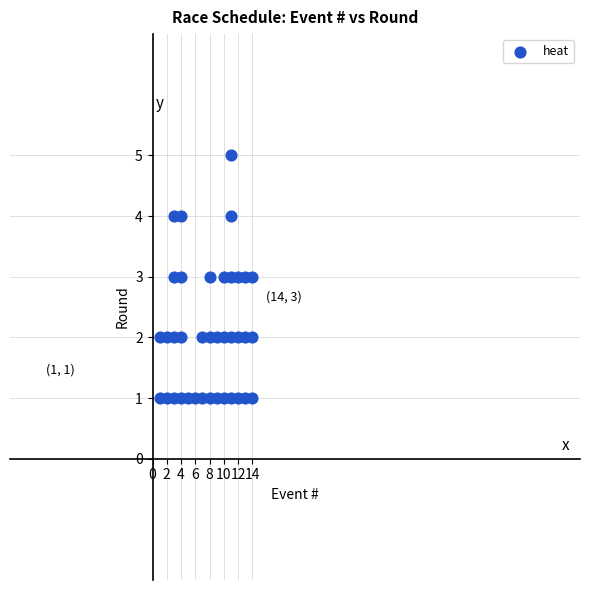

What is the range of Y values (max minus min)?

4